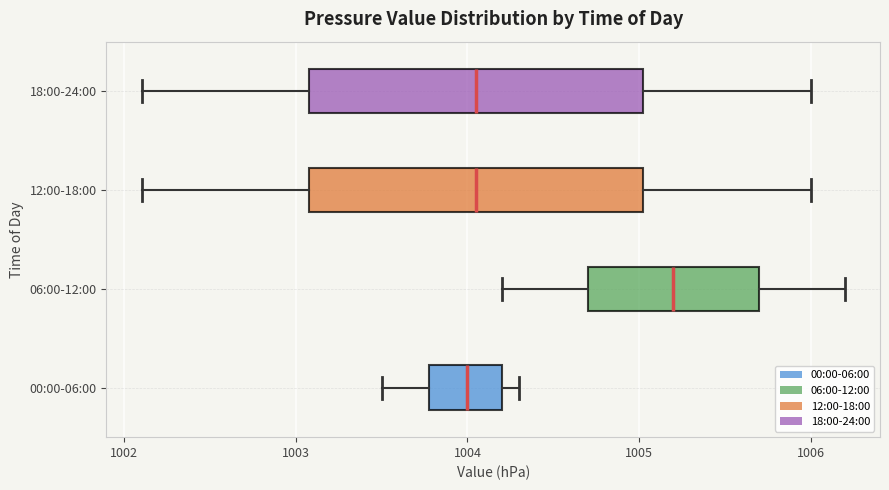

Where does the median line of the box for 00:00-06:00 sit on the x-axis? The values are not printed on the chart, so give them approximately, as read against the axis.

1004.0